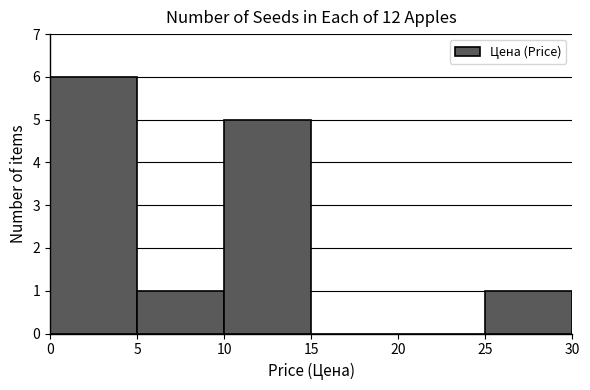

Reading left to right, transcribe this chart: for each bar, give the range it covers on the x-axis and its height. The values are not printed on the chart, so give them approximately, as read against the axis.

0 to 5: 6
5 to 10: 1
10 to 15: 5
15 to 20: 0
20 to 25: 0
25 to 30: 1